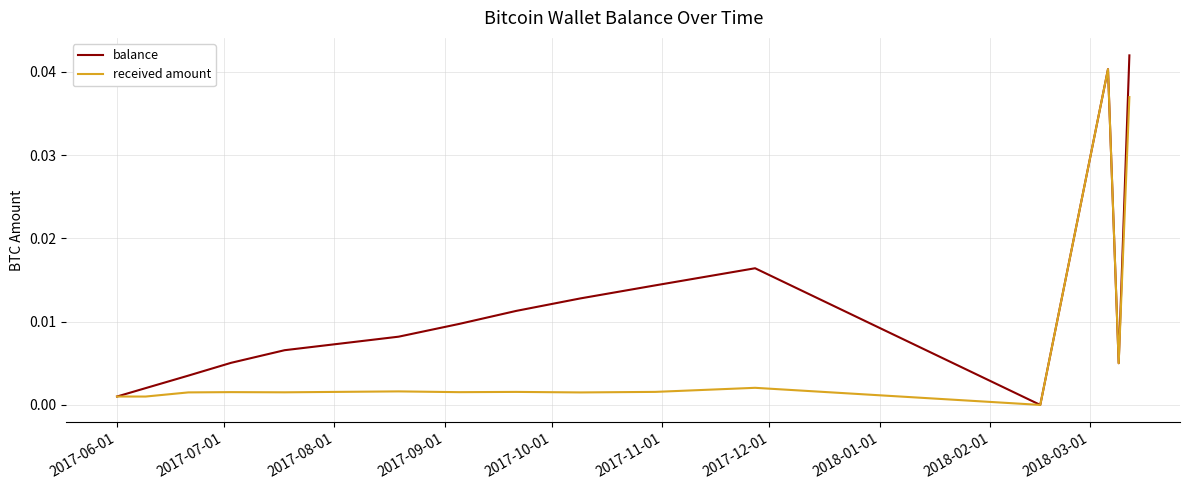

List the series in order of their overall mean, highest first.

balance, received amount